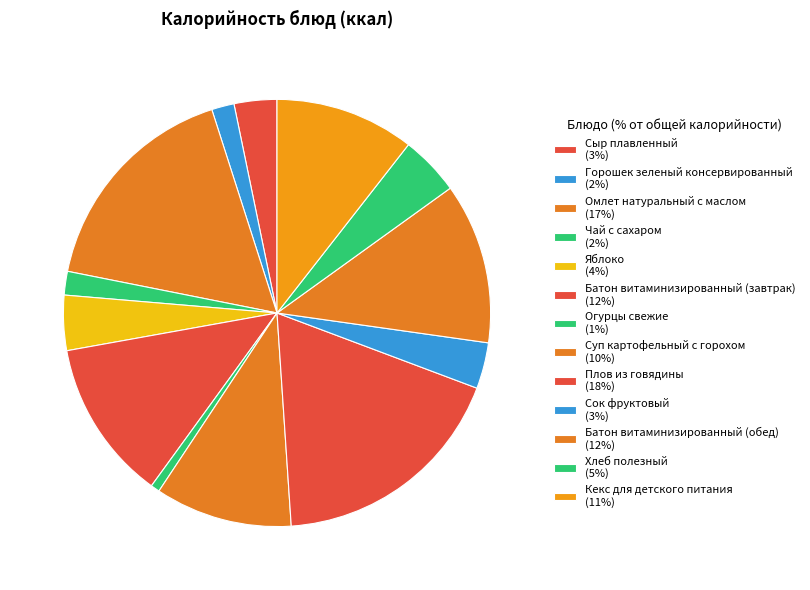

Is it true that Омлет натуральный с маслом is 4% of the pie?

False